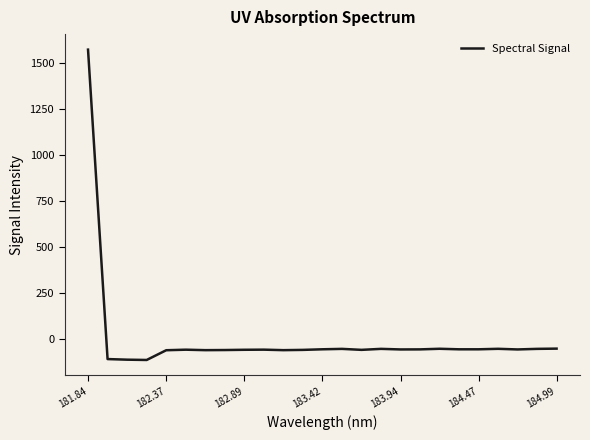

What is the smallest value displayed?

-111.2